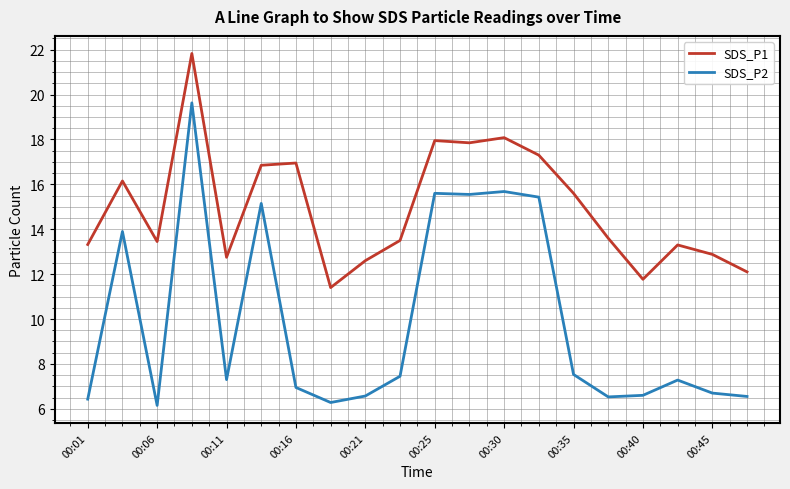

What is the maximum value shown in the chart?

21.8